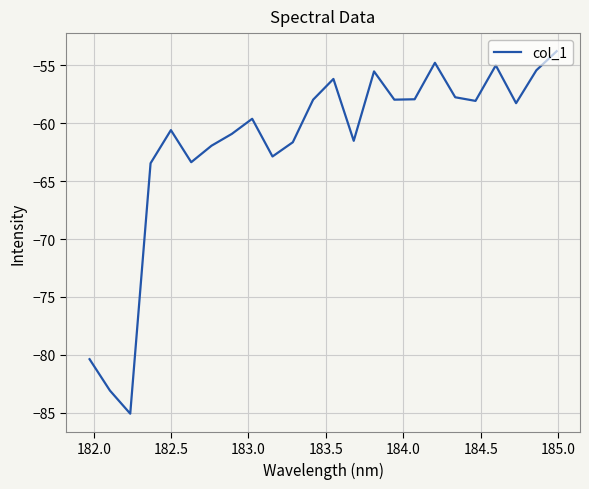

What is the sum of all values?

-1483.4